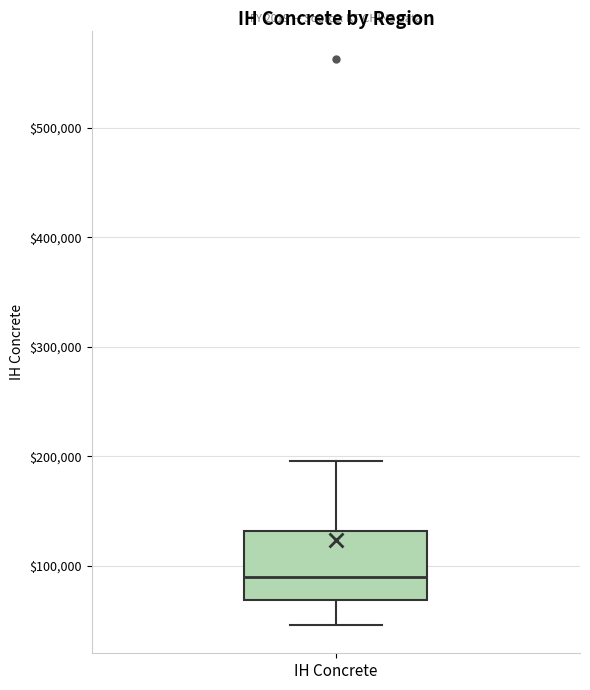

Read this box plot against the y-axis: the position of the median line, the range covered by the box, and the ends of both whiskers. The values are not printed on the chart, so give them approximately, as read against the axis.

median 90000, box 70000 to 130000, whiskers 50000 to 200000